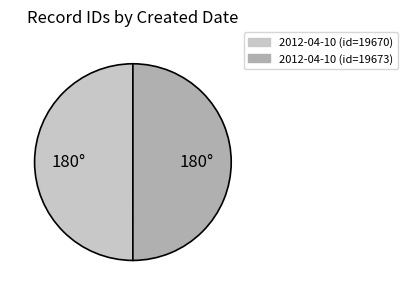

Is the sum of id: 19670 and id: 19673 greater than half?

Yes